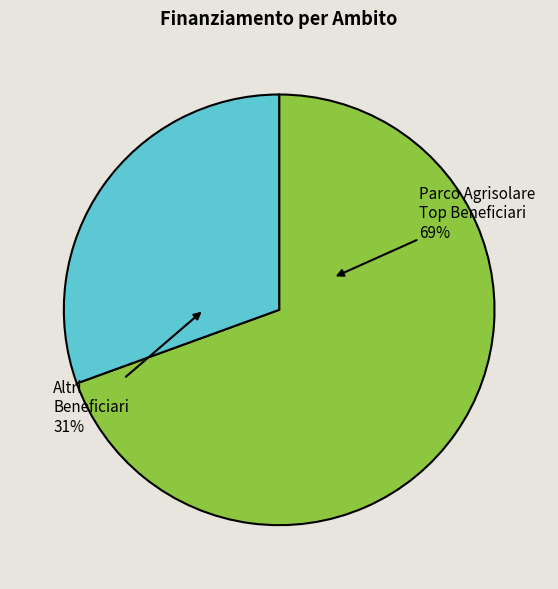

Rank the categories by value from highest to lowest.

Parco Agrisolare Top Beneficiari, Altri Beneficiari